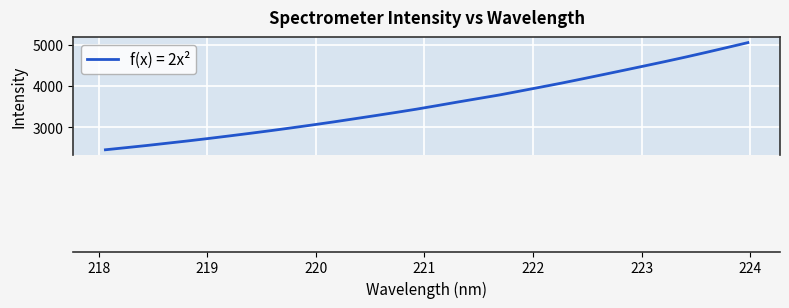

What is the smallest value displayed?

2459.3